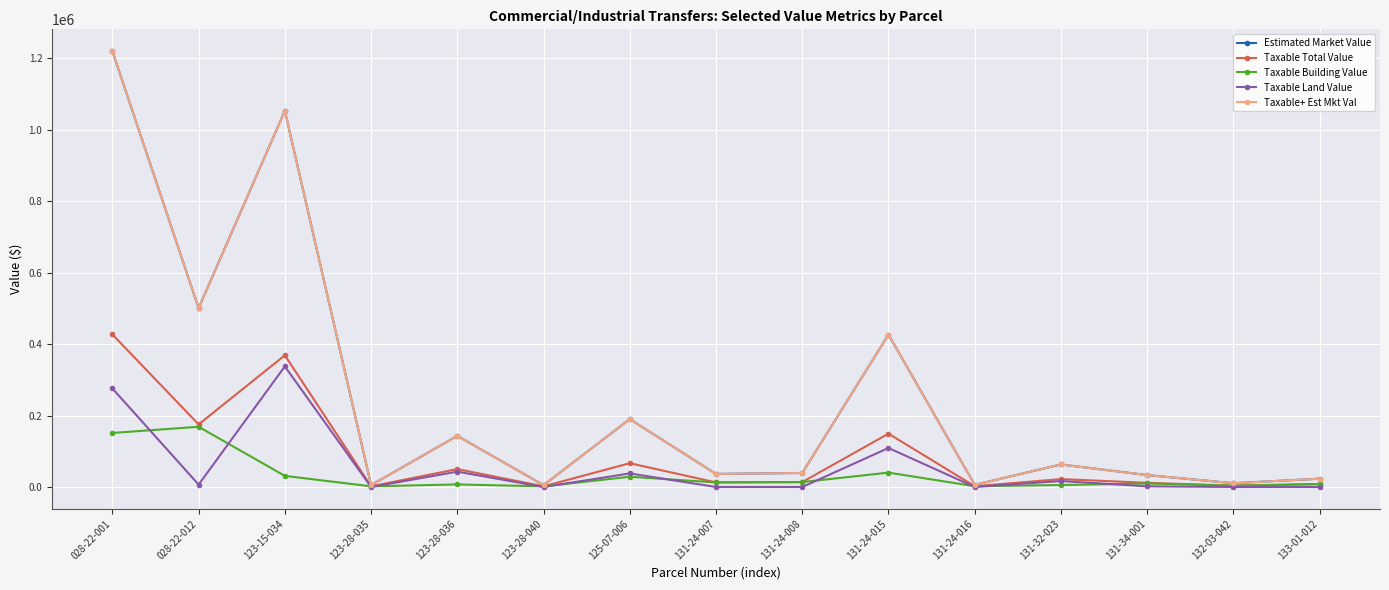

What is the difference between the Taxable Total Value values at 131-24-016 and 131-34-001?

9555